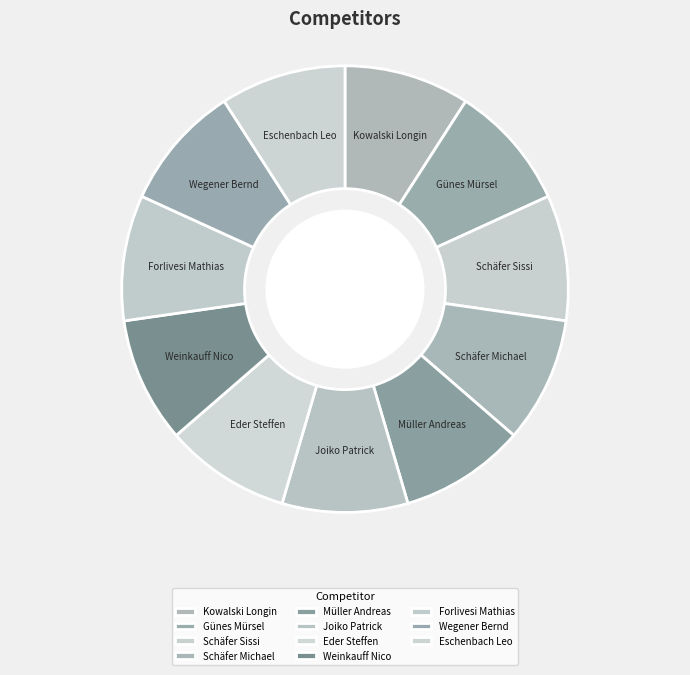

Does Günes Mürsel account for over 50% of the chart?

No